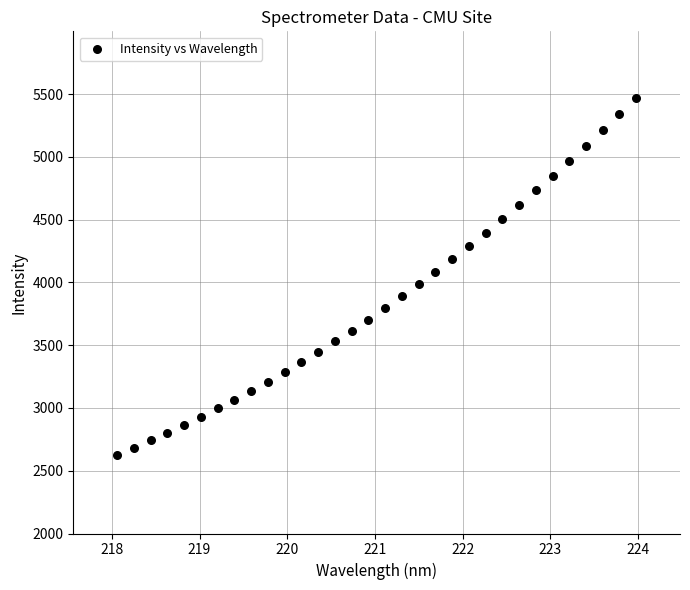

What is the range of Y values (max minus min)?

2842.3